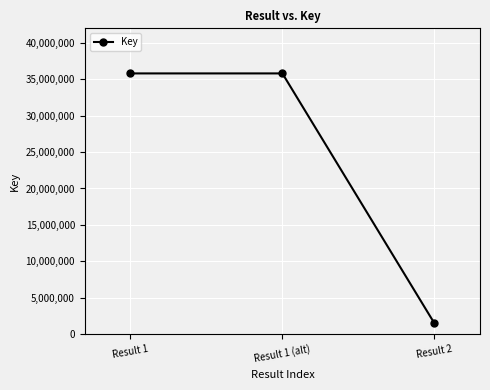

What is the greatest value displayed?

35807449